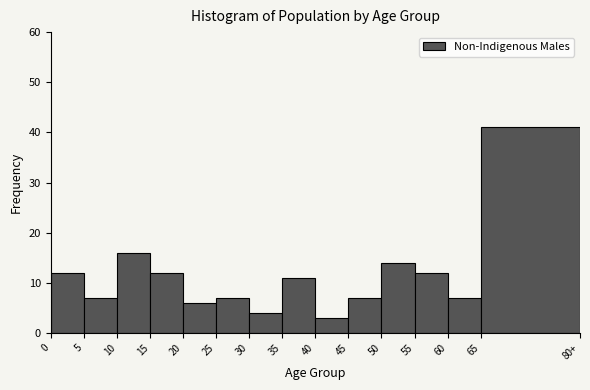

Reading left to right, what are all the values shown in this chart?

12	7	16	12	6	7	4	11	3	7	14	12	7	41